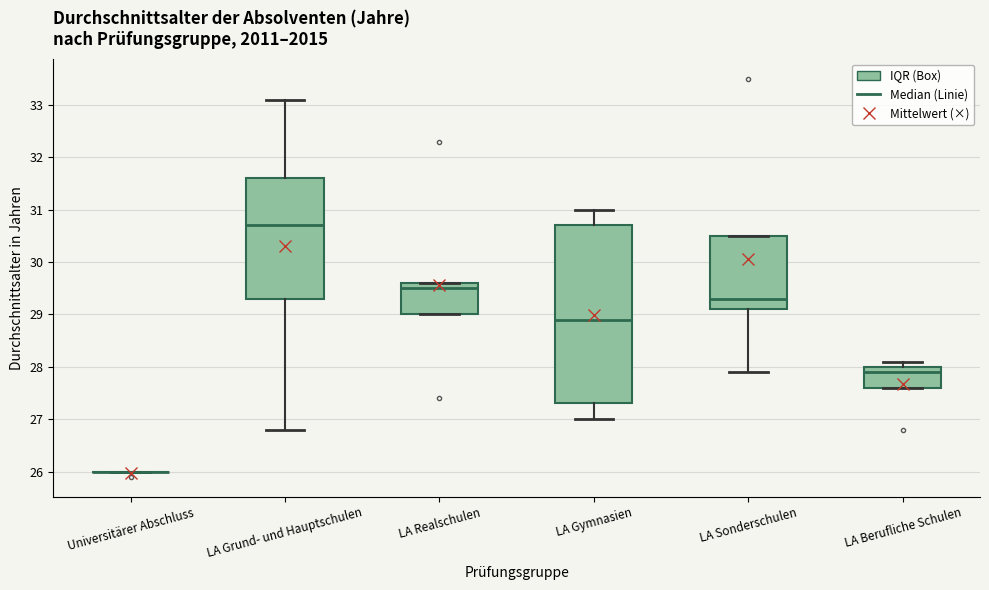

Reading left to right, transcribe this box plot: for each box, give where its median line is, the range the box spans, and where its two whiskers end, as read against the y-axis. The values are not printed on the chart, so give them approximately, as read against the axis.

Universitärer Abschluss: box collapsed to a line at 26.0, whiskers 26.0 to 26.0
LA Grund- und Hauptschulen: median 30.7, box 29.3 to 31.6, whiskers 26.8 to 33.1
LA Realschulen: median 29.5, box 29.0 to 29.6, whiskers 29.0 to 29.6
LA Gymnasien: median 28.9, box 27.3 to 30.7, whiskers 27.0 to 31.0
LA Sonderschulen: median 29.3, box 29.1 to 30.5, whiskers 27.9 to 30.5
LA Berufliche Schulen: median 27.9, box 27.6 to 28.0, whiskers 27.6 to 28.1